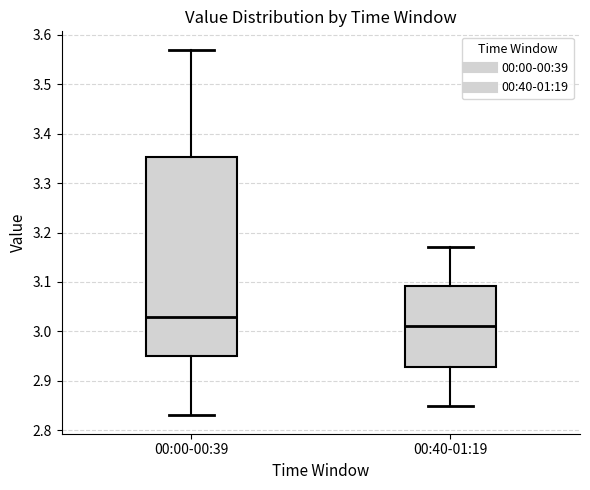

Where does the median line of the box for 00:00-00:39 sit on the y-axis? The values are not printed on the chart, so give them approximately, as read against the axis.

3.03